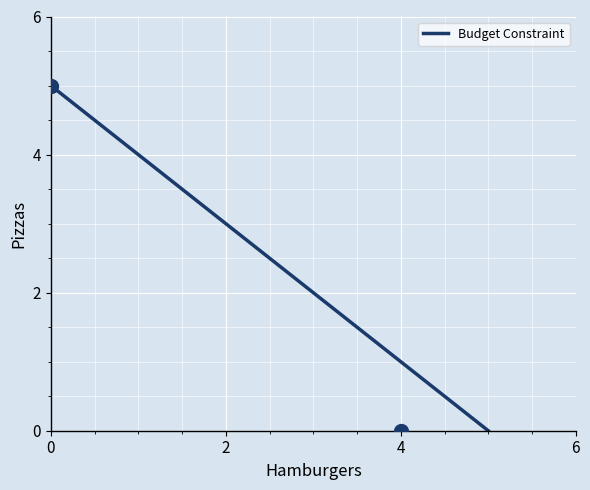

How many lines are shown in the chart?

1